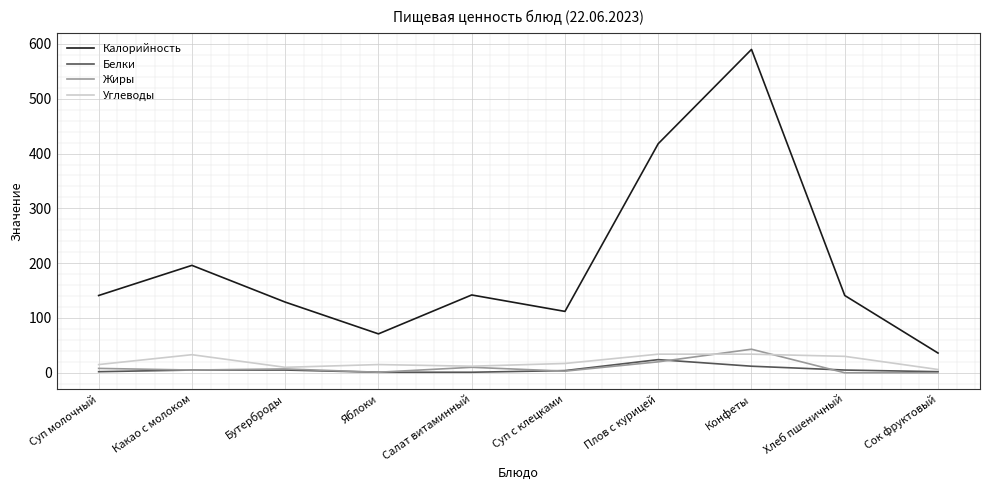

What is the total value across all series at Бутерброды?

151